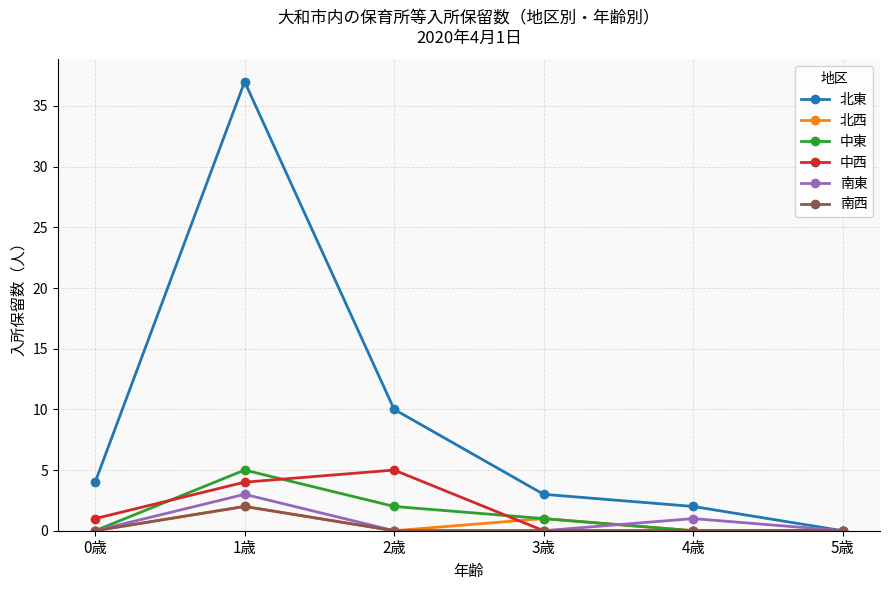

What are all the series names shown in the legend?

北東, 北西, 中東, 中西, 南東, 南西